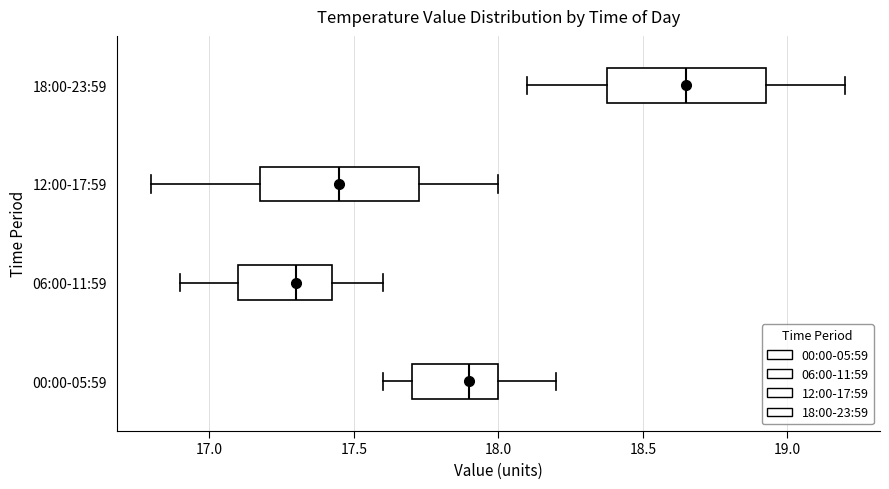

Which box's median line is the furthest to the left?

06:00-11:59